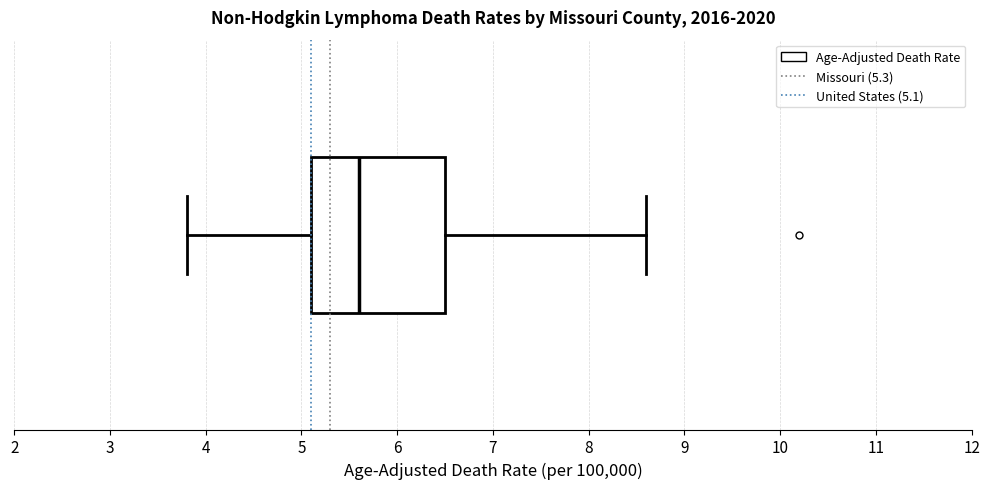

Read this box plot against the x-axis: the position of the median line, the range covered by the box, and the ends of both whiskers. The values are not printed on the chart, so give them approximately, as read against the axis.

median 5.6, box 5.1 to 6.5, whiskers 3.8 to 8.6